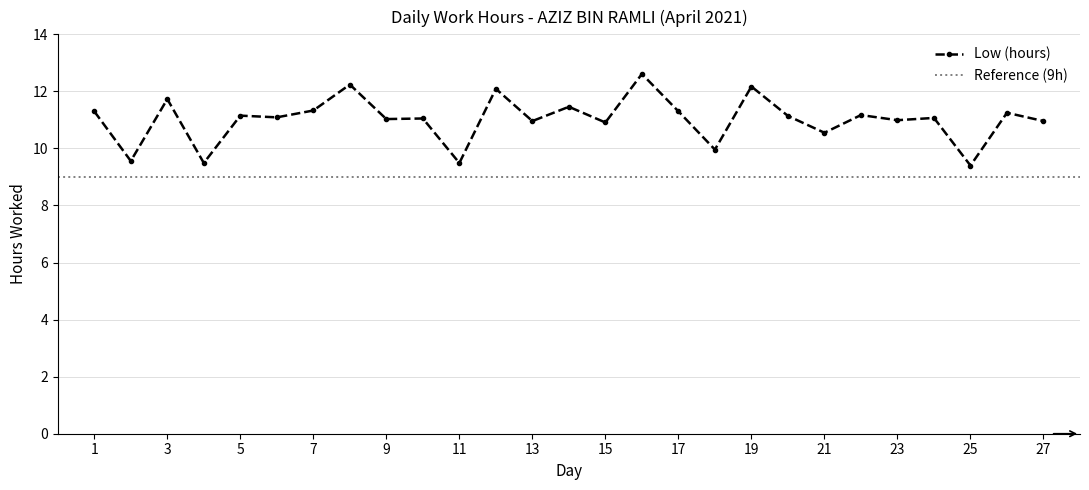

How many data points does each series have?

27